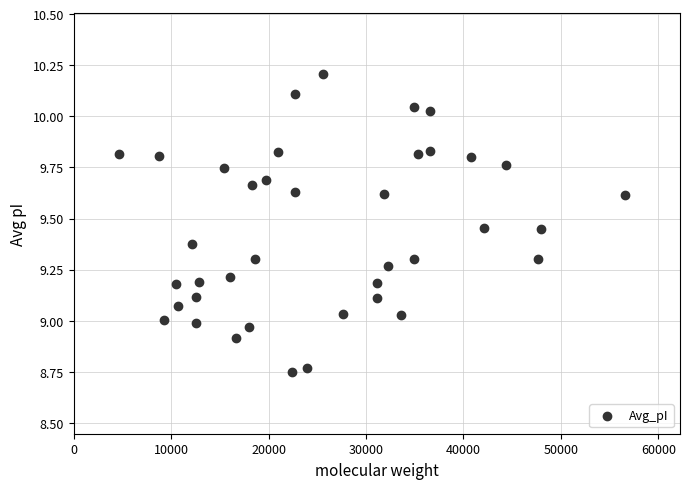

What is the range of Y values (max minus min)?

1.5